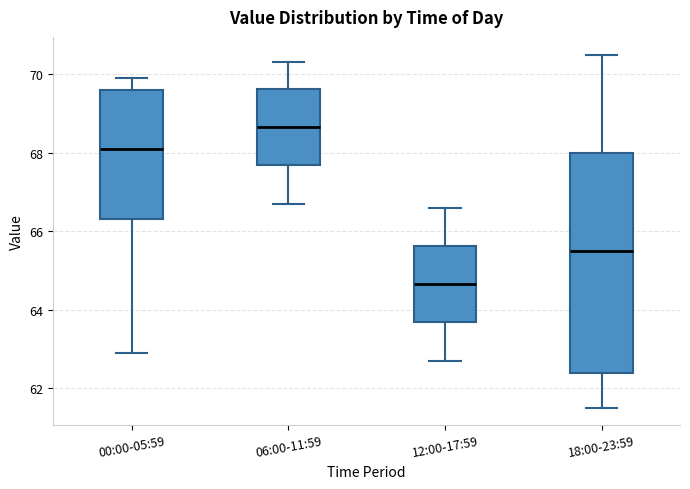

Which box's median line is the lowest?

12:00-17:59